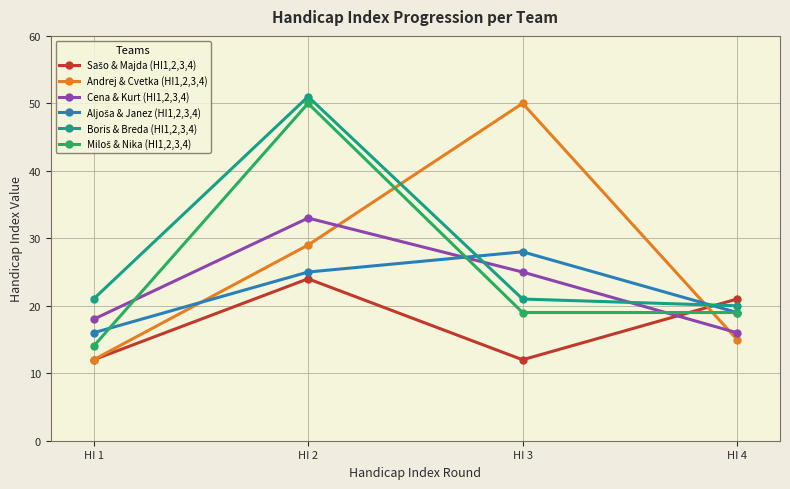

True or false: Boris & Breda (HI1,2,3,4) has a value of 35 at HI 3.

False